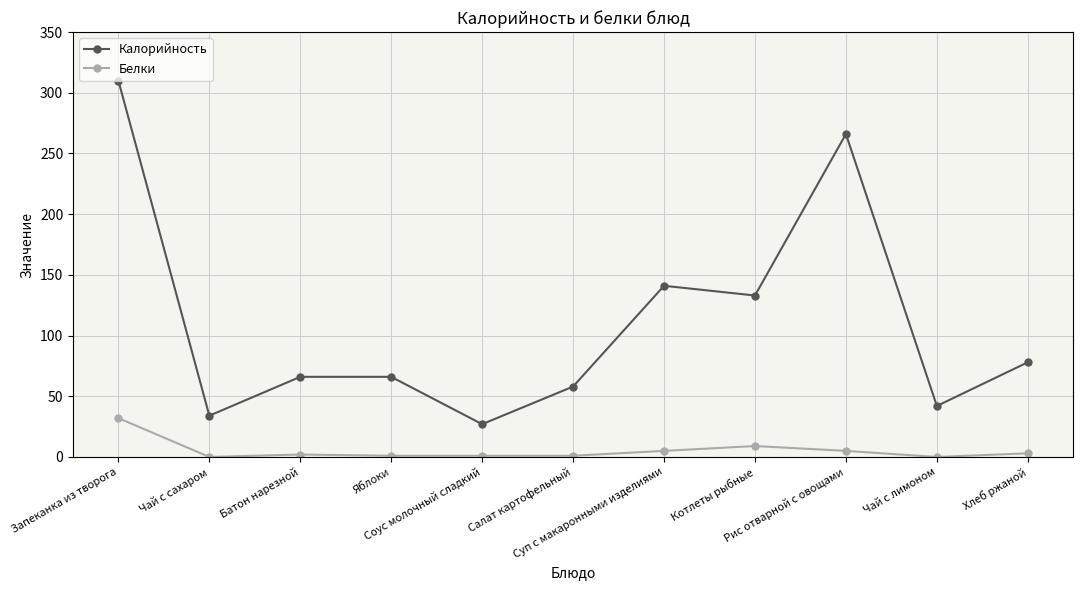

At which label does Белки first exceed 2?

Запеканка из творога